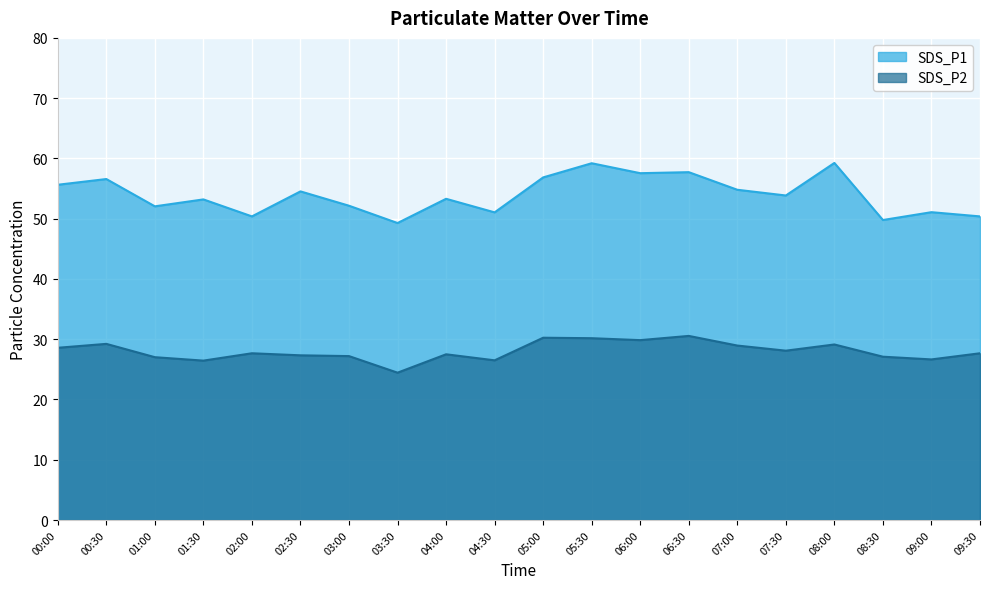

What is the smallest value displayed?

24.4